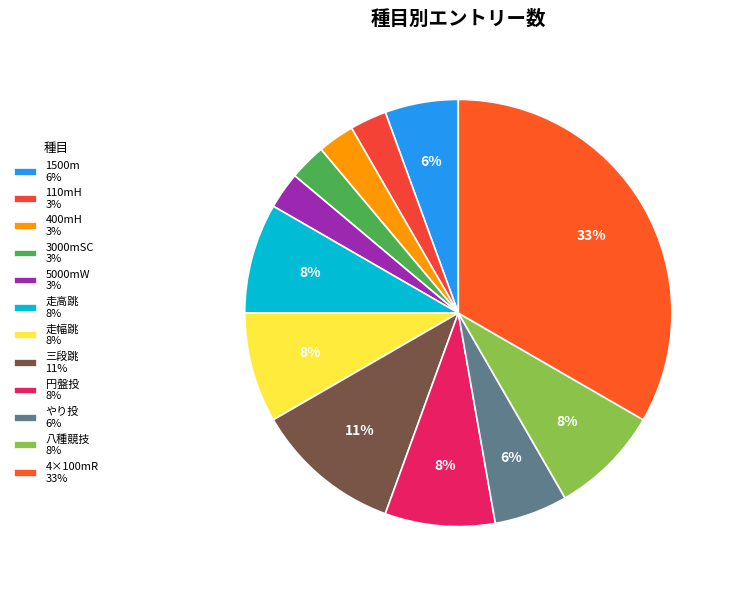

The 3000mSC slice represents 3% of the pie. True or false?

True